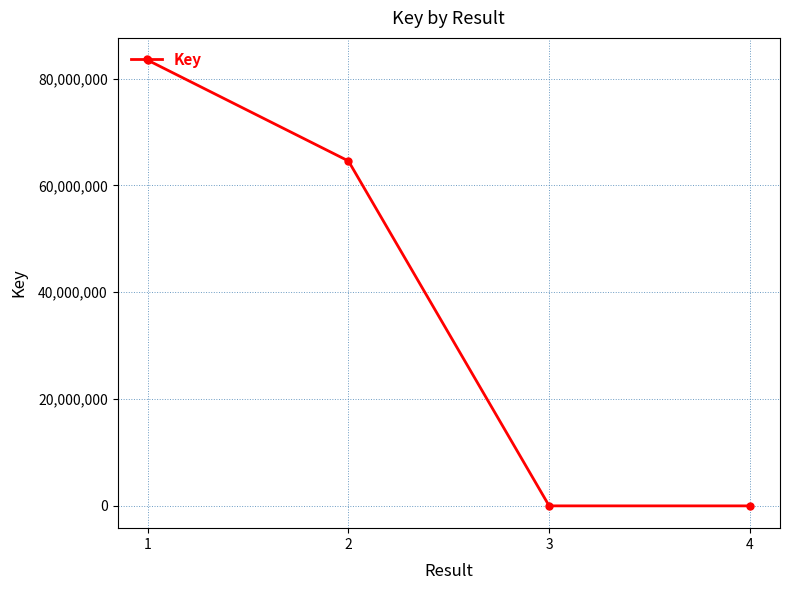

What is the sum of all values?

148006405